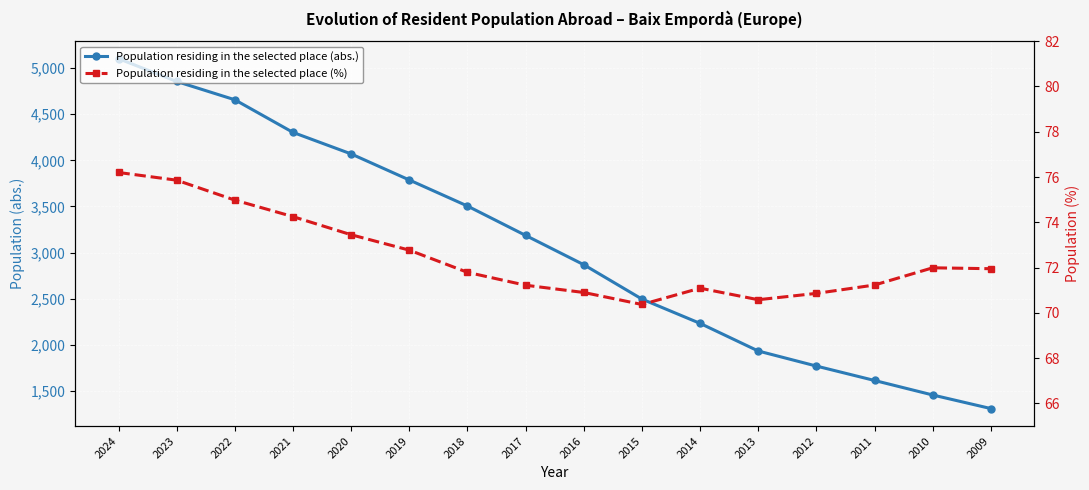

Which series changed the most between 2010 and 2009?

Population residing in the selected place (abs.)